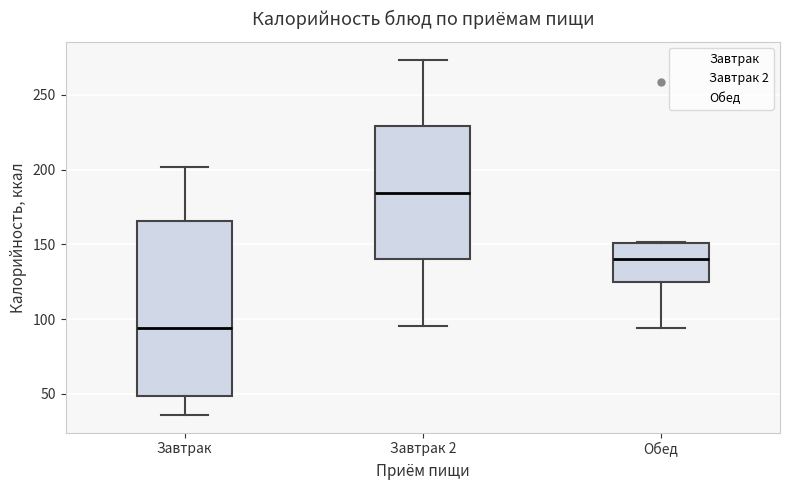

Reading left to right, read every box against the y-axis: the position of its median line, the range the box covers, and the ends of its whiskers. The values are not printed on the chart, so give them approximately, as read against the axis.

Завтрак: median 95, box 50 to 165, whiskers 35 to 200
Завтрак 2: median 185, box 140 to 230, whiskers 95 to 275
Обед: median 140, box 125 to 150, whiskers 95 to 150